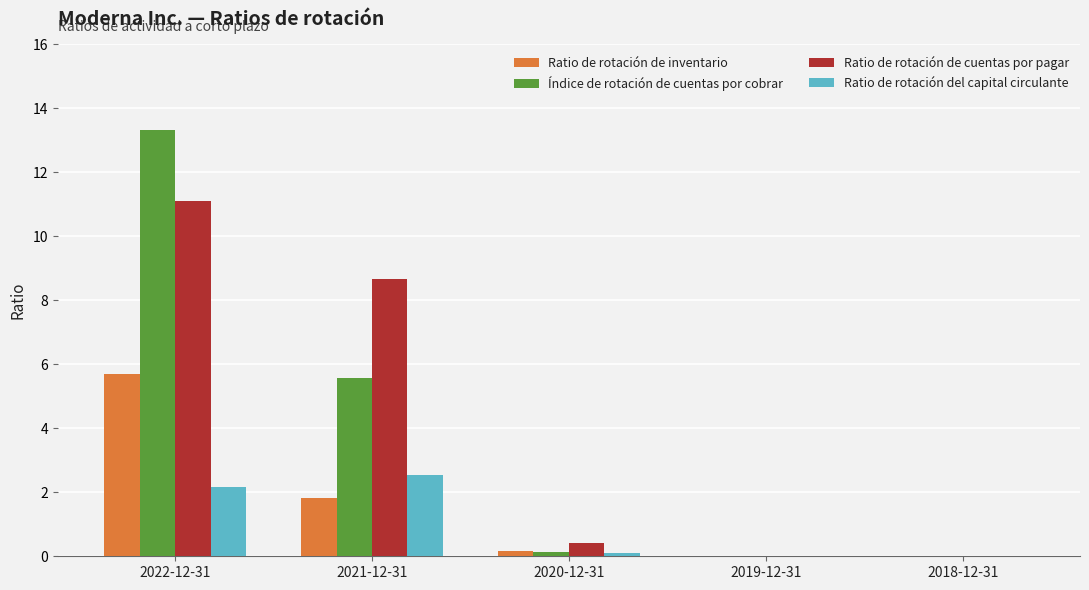

The value of Índice de rotación de cuentas por cobrar at 2020-12-31 is 0.1. True or false?

True